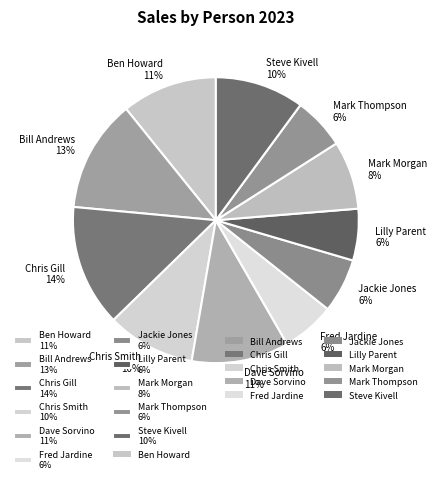

To the nearest percent, what is the combined percentage of Dave Sorvino and Mark Morgan?

19%